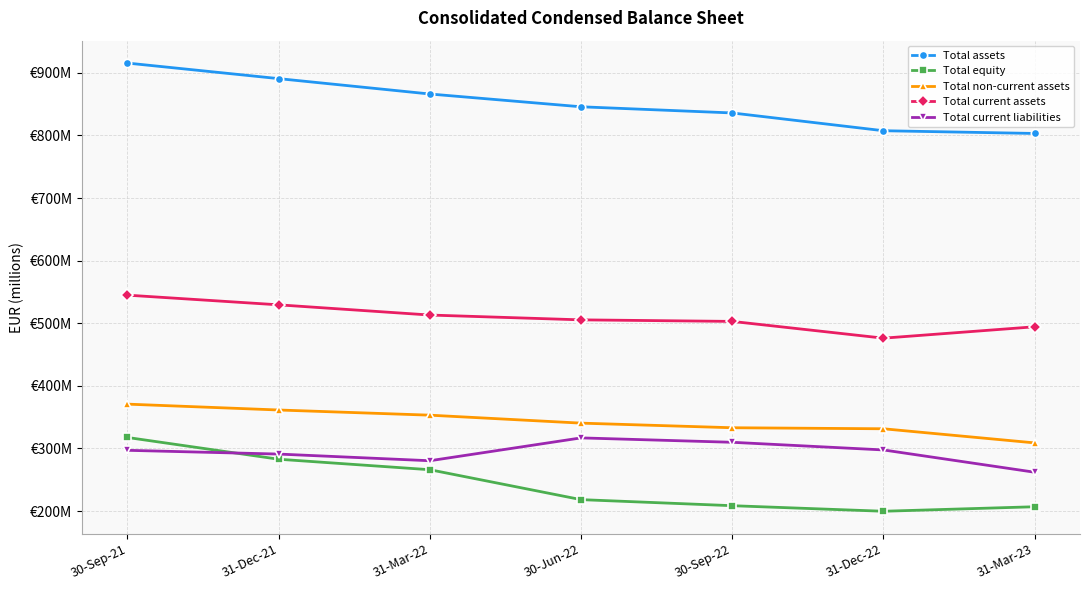

Rank the categories by Total assets value from lowest to highest.

31-Mar-23, 31-Dec-22, 30-Sep-22, 30-Jun-22, 31-Mar-22, 31-Dec-21, 30-Sep-21